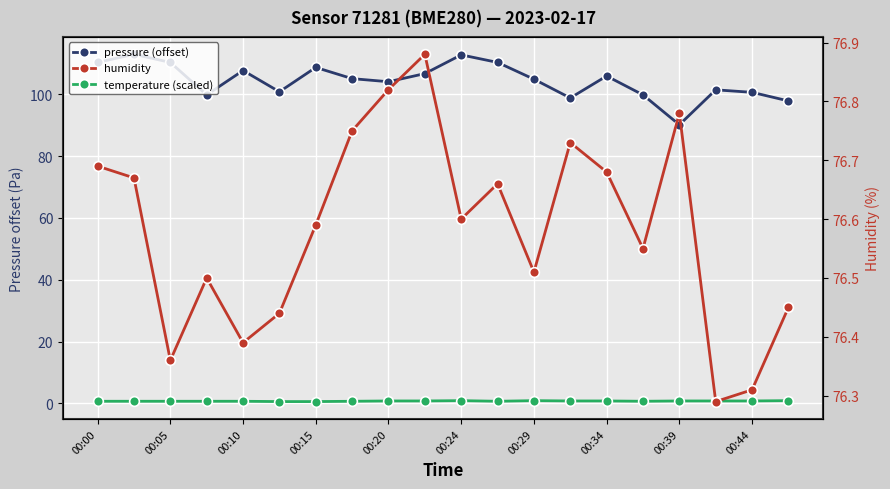

What is the difference between the highest and lowest values at 00:29?

104.0